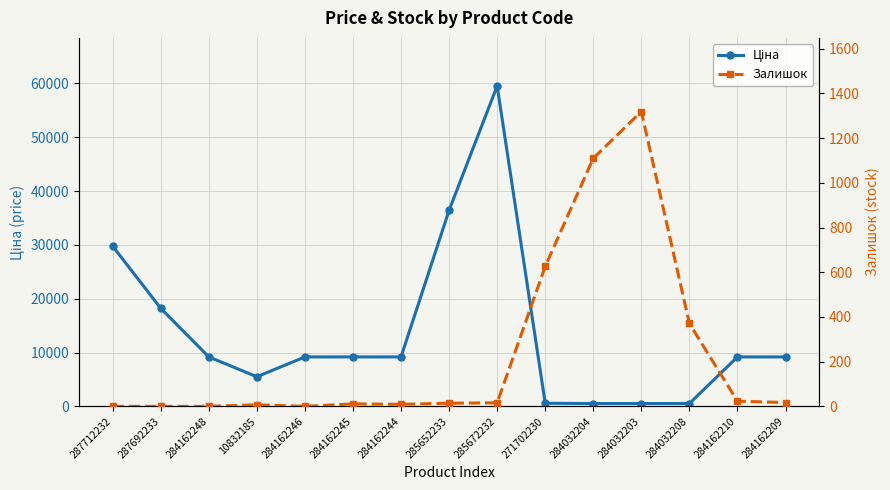

Between 284162244 and 284032208, which is larger?

284162244